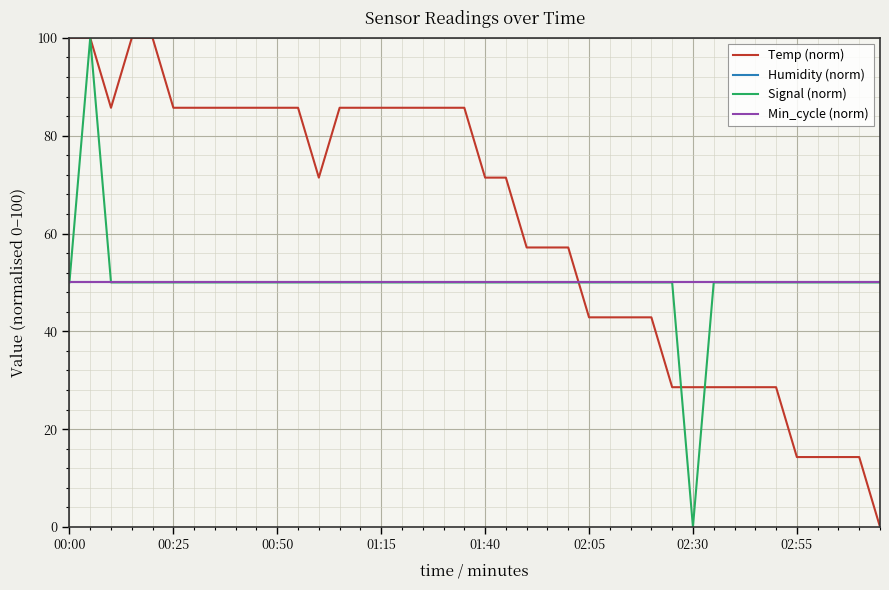

Does the chart have visible grid lines?

Yes